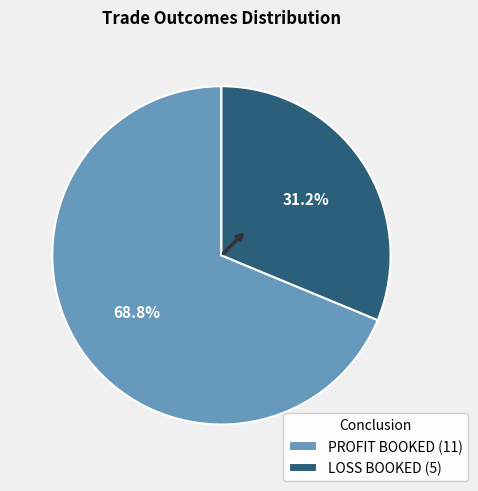

What percentage is the PROFIT BOOKED slice, to the nearest percent?

69%